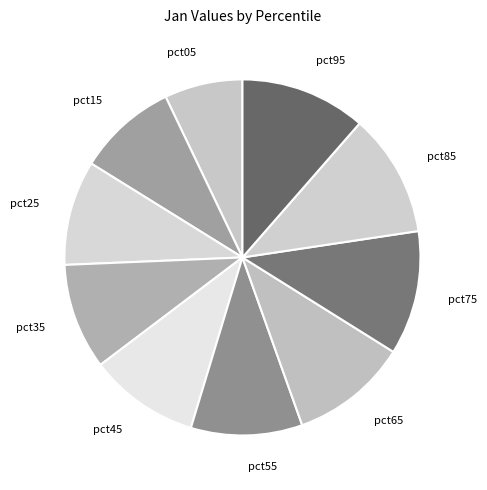

Is the sum of pct55 and pct05 greater than half?

No